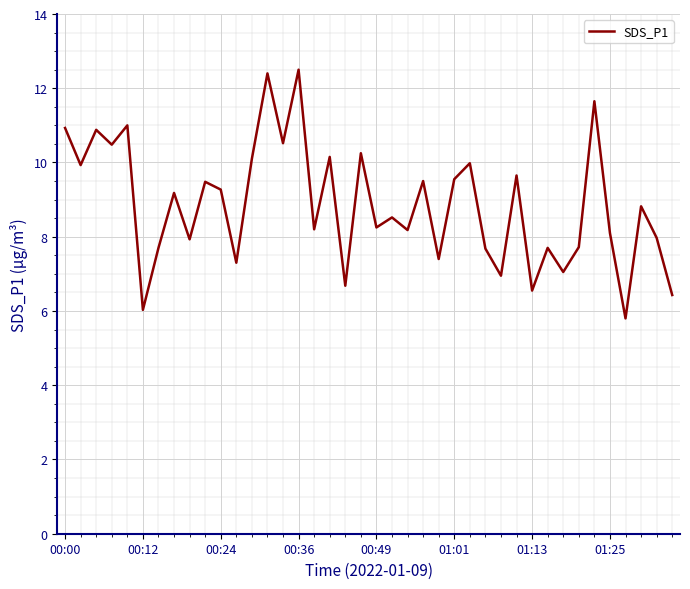

What is the smallest value displayed?

5.8